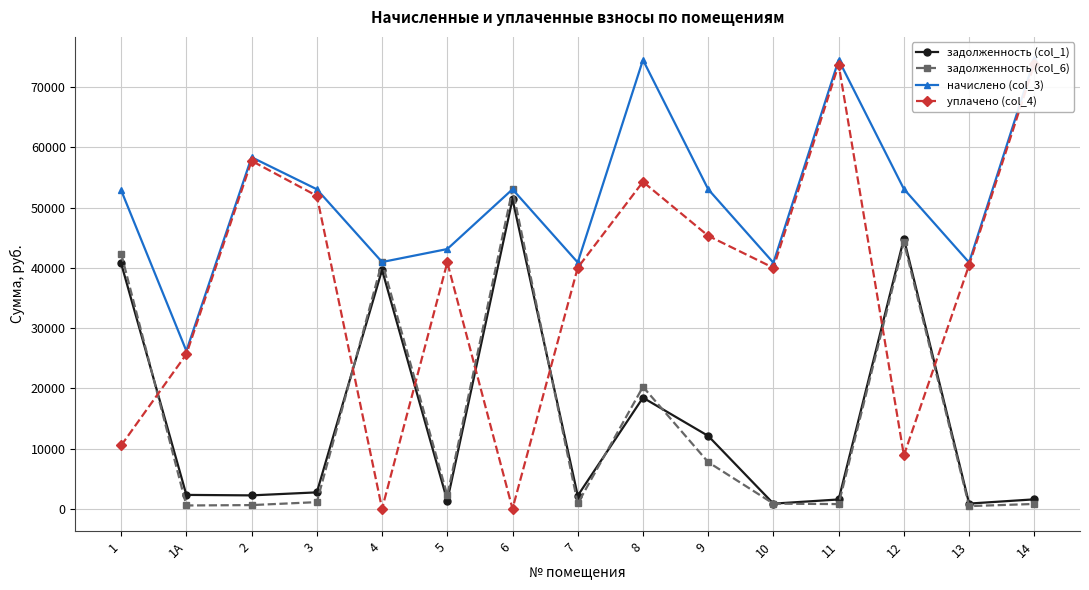

What is the sum of the задолженность (col_1) values at 8 and 10?

19286.8